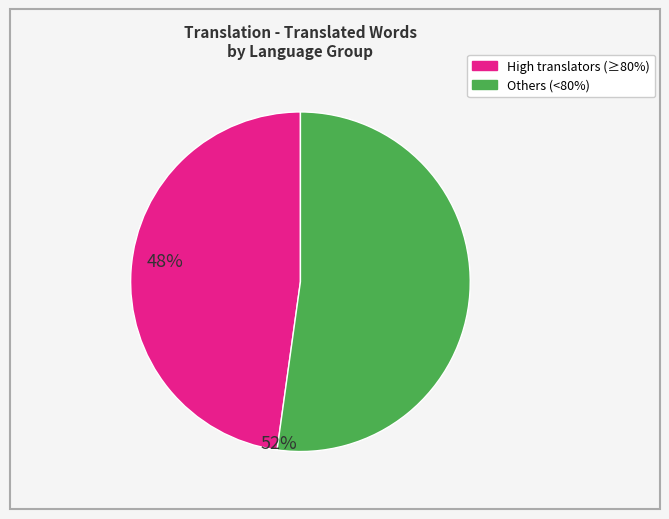

Count the number of slices in the pie.

2